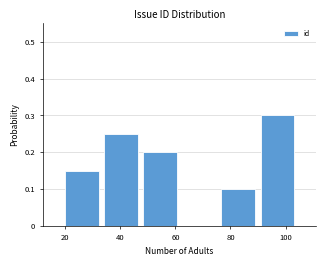

How tall is the bar that spans 20 to 34 on the x-axis? Neither the bar edges nor the heights are printed on the chart, so give them approximately, as read against the axes.

0.15